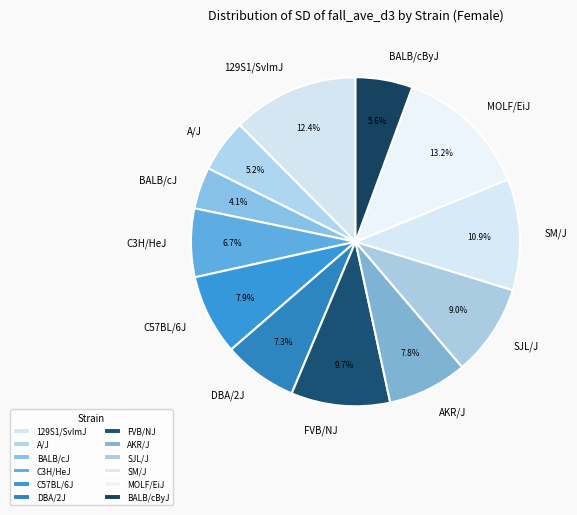

Which category has the smallest portion of the pie?

BALB/cJ